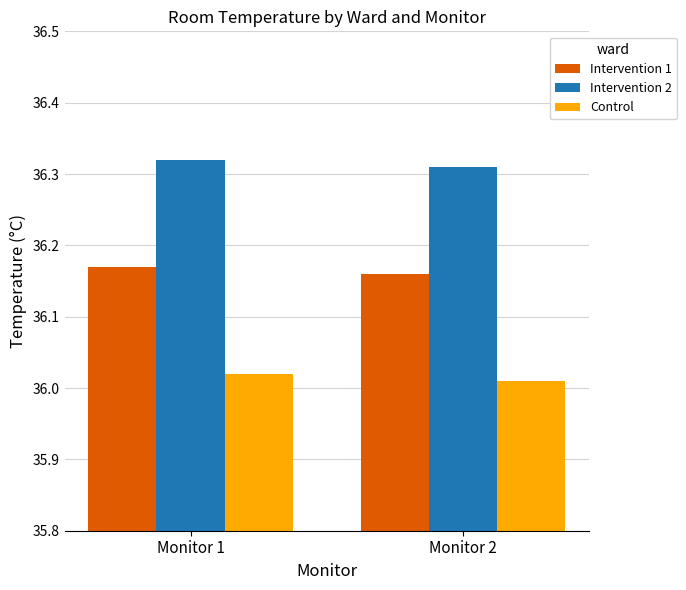

Rank the series by their maximum value, from lowest to highest.

Control, Intervention 1, Intervention 2